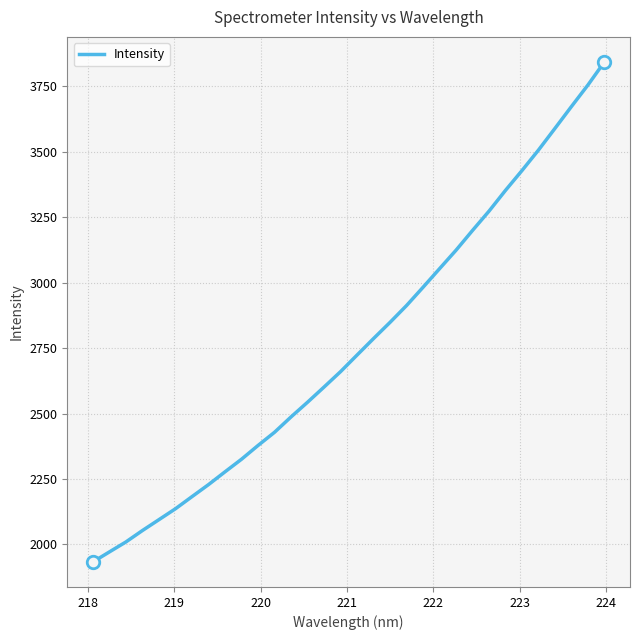

What is the smallest value displayed?

1932.8